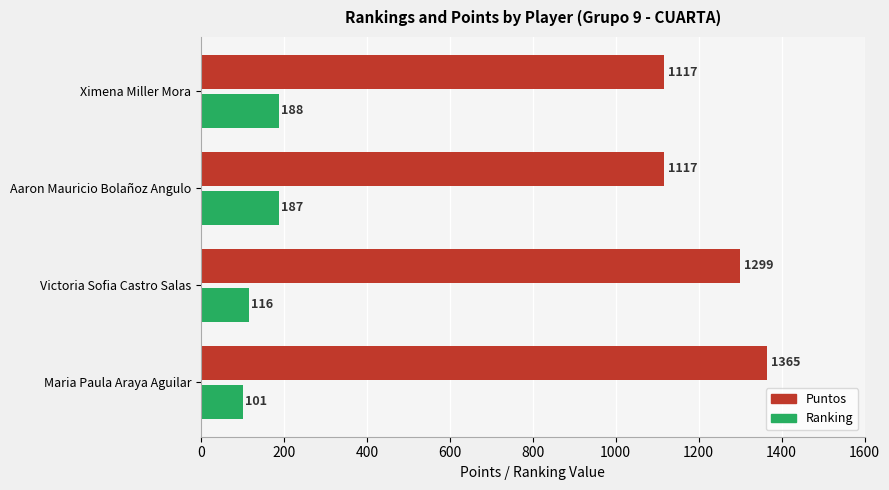

List the labels in order of Ranking value, smallest first.

Maria Paula Araya Aguilar, Victoria Sofia Castro Salas, Aaron Mauricio Bolañoz Angulo, Ximena Miller Mora